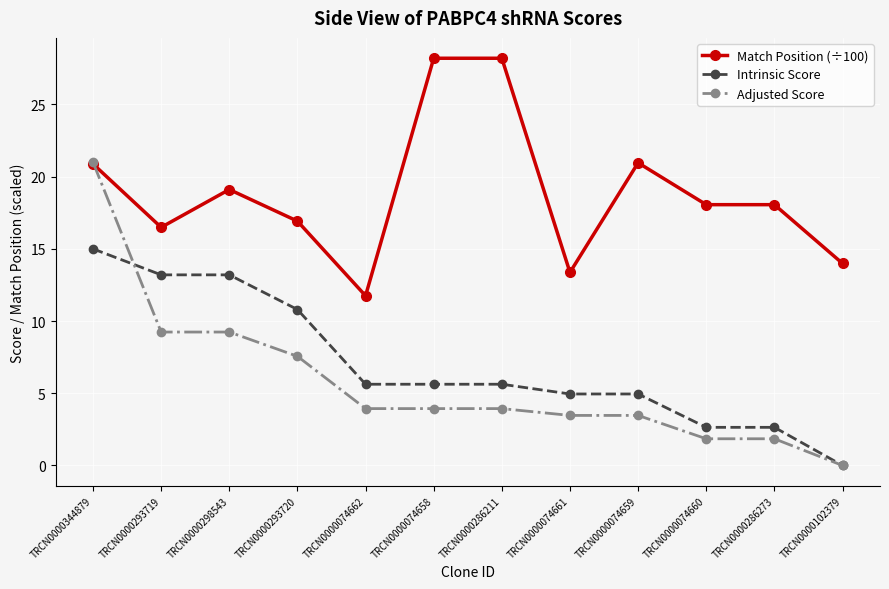

What is the difference between the Match Position (÷100) values at TRCN0000286273 and TRCN0000074658?

10.1